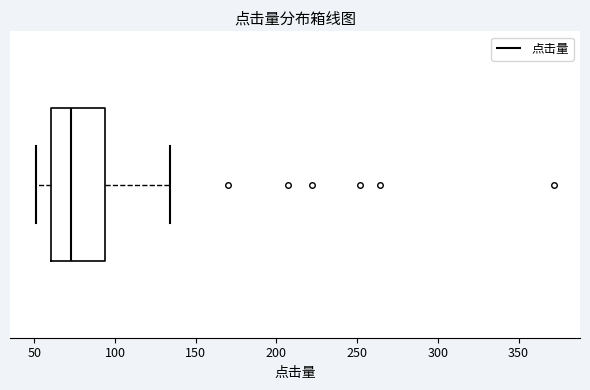

Where does the median line of the box sit on the x-axis? The values are not printed on the chart, so give them approximately, as read against the axis.

75